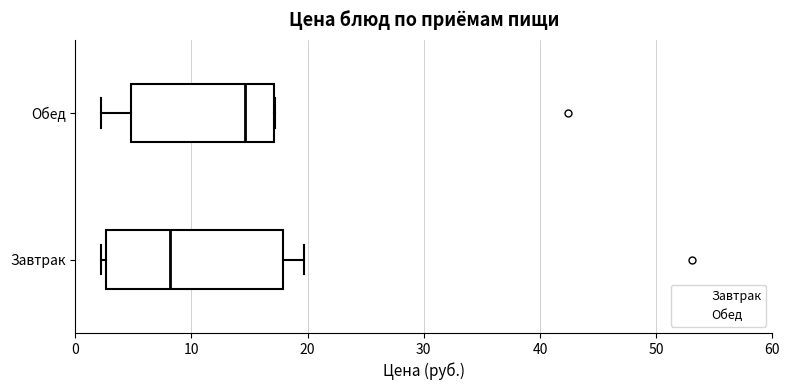

Where does the right whisker of the box for Завтрак end on the x-axis? The values are not printed on the chart, so give them approximately, as read against the axis.

20